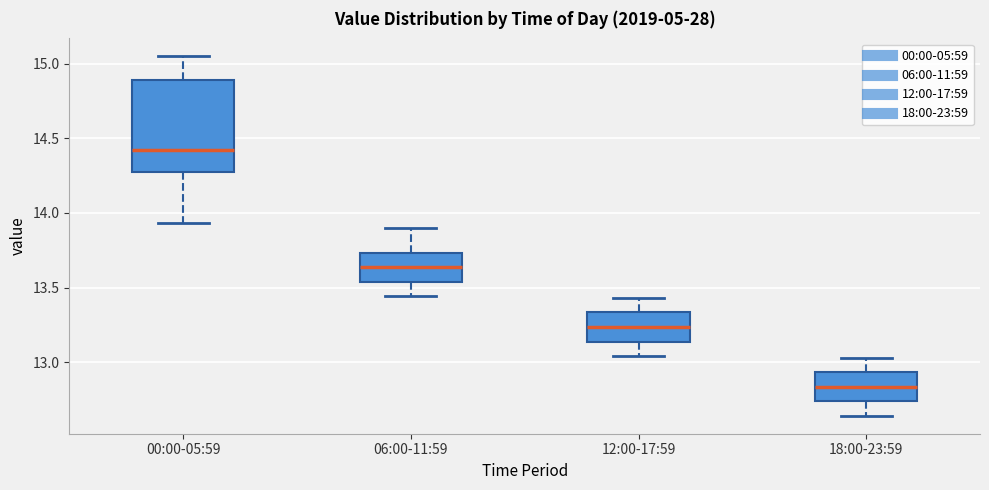

Reading left to right, read every box against the y-axis: the position of its median line, the range the box covers, and the ends of its whiskers. The values are not printed on the chart, so give them approximately, as read against the axis.

00:00-05:59: median 14.40, box 14.30 to 14.90, whiskers 13.95 to 15.05
06:00-11:59: median 13.65, box 13.55 to 13.75, whiskers 13.45 to 13.90
12:00-17:59: median 13.25, box 13.15 to 13.35, whiskers 13.05 to 13.45
18:00-23:59: median 12.85, box 12.75 to 12.95, whiskers 12.65 to 13.05